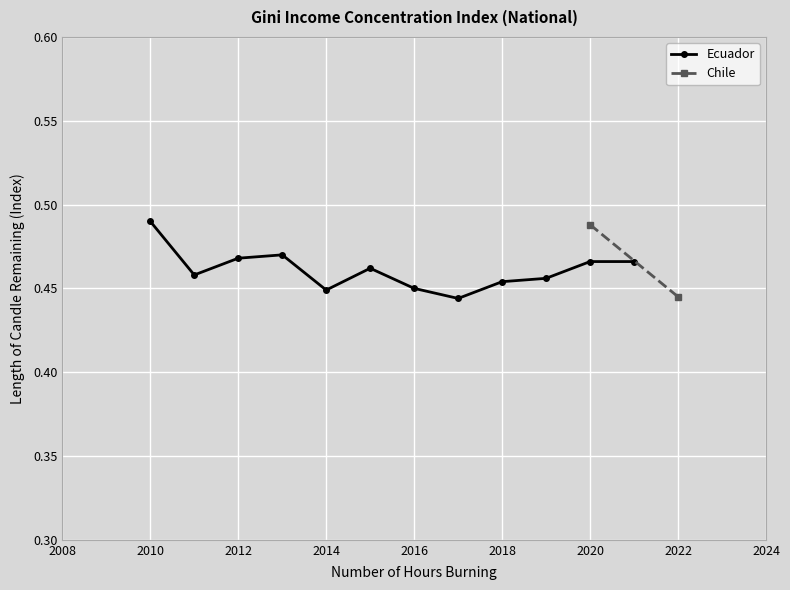

How many Ecuador values are between 0 and 1?

12